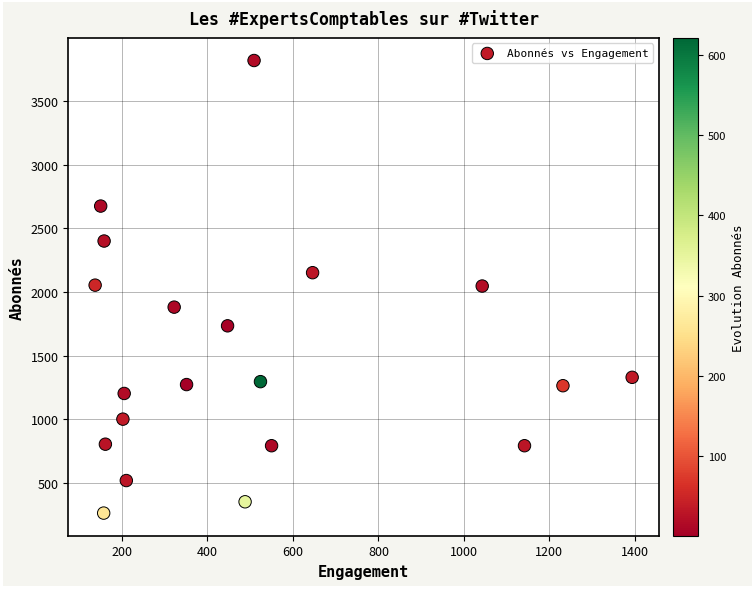

What is the range of X values (max minus min)?

1257